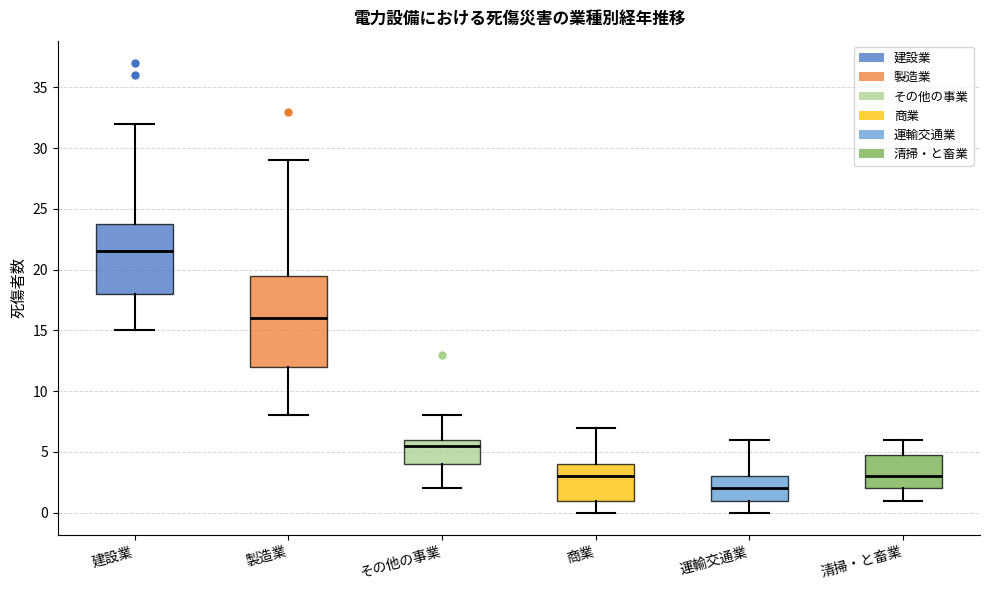

Reading left to right, read every box against the y-axis: the position of its median line, the range the box covers, and the ends of its whiskers. The values are not printed on the chart, so give them approximately, as read against the axis.

建設業: median 21.5, box 18.0 to 24.0, whiskers 15.0 to 32.0
製造業: median 16.0, box 12.0 to 19.5, whiskers 8.0 to 29.0
その他の事業: median 5.5, box 4.0 to 6.0, whiskers 2.0 to 8.0
商業: median 3.0, box 1.0 to 4.0, whiskers 0.0 to 7.0
運輸交通業: median 2.0, box 1.0 to 3.0, whiskers 0.0 to 6.0
清掃・と畜業: median 3.0, box 2.0 to 5.0, whiskers 1.0 to 6.0